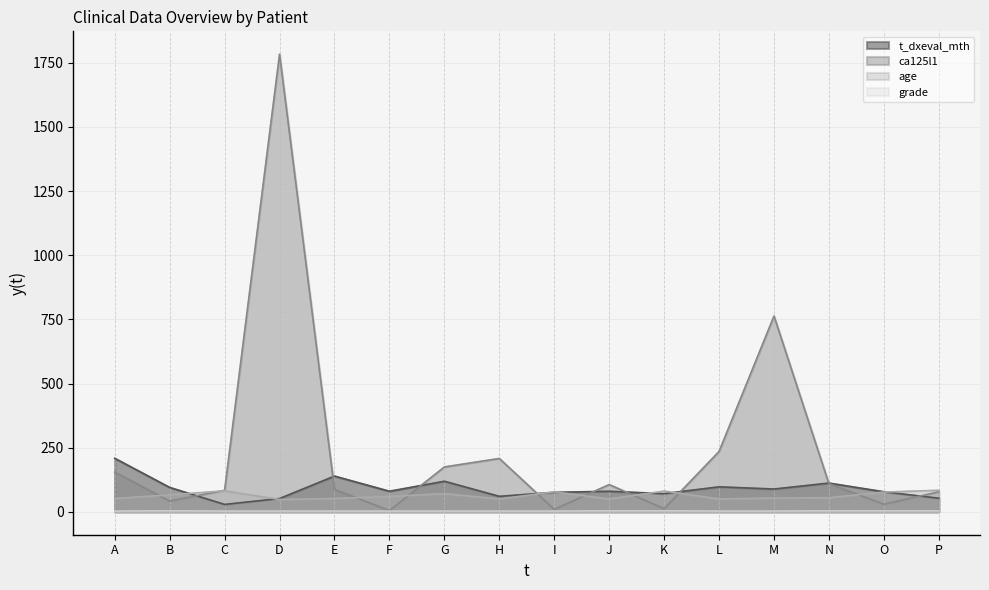

What is the difference between the second highest and second lowest values in the age series?

32.0